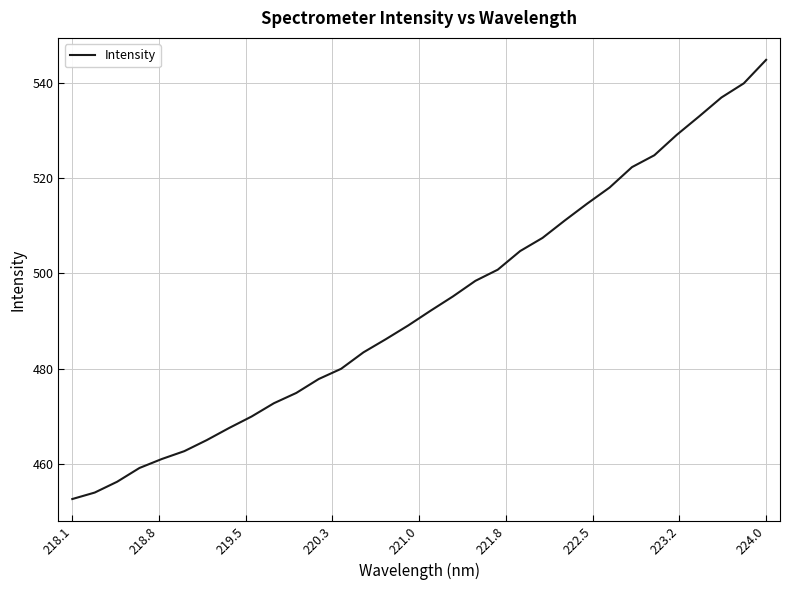

What is the difference between the maximum and minimum values?

92.2